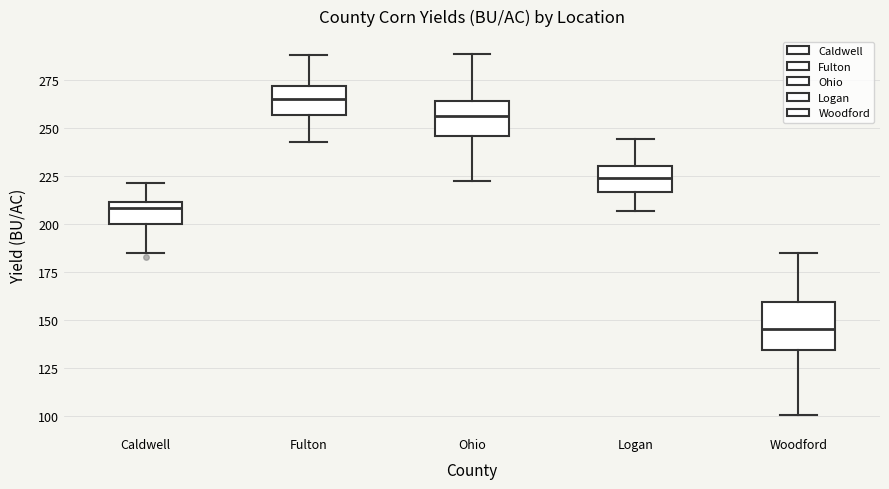

Which box has the highest median line?

Fulton